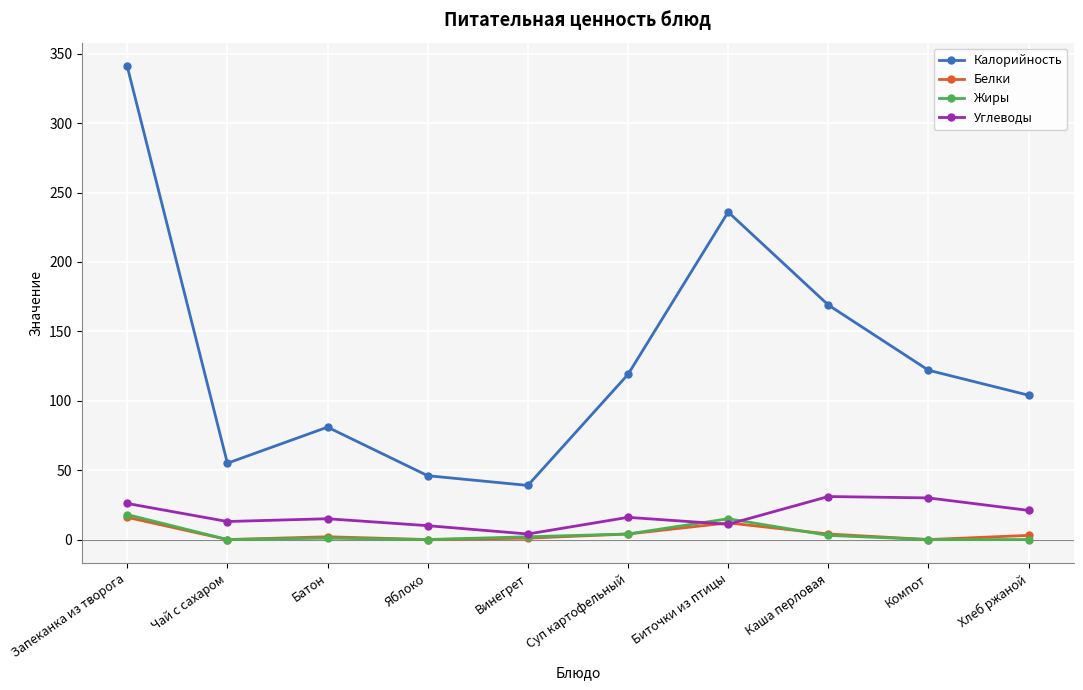

What is the spread (max minus min) of values at Биточки из птицы?

225